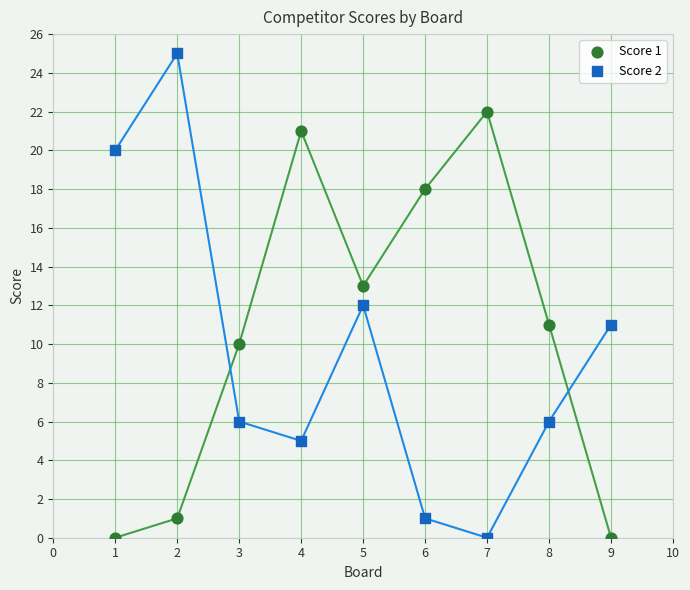

What is the X range (max minus min) for the scatter plot?

8